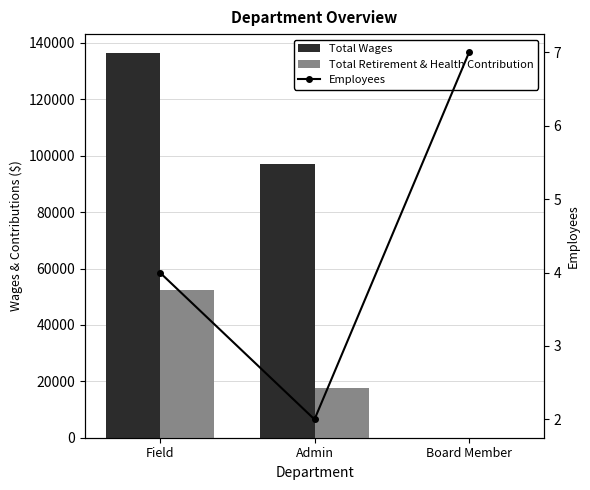

What is the sum of all Employees values?

13